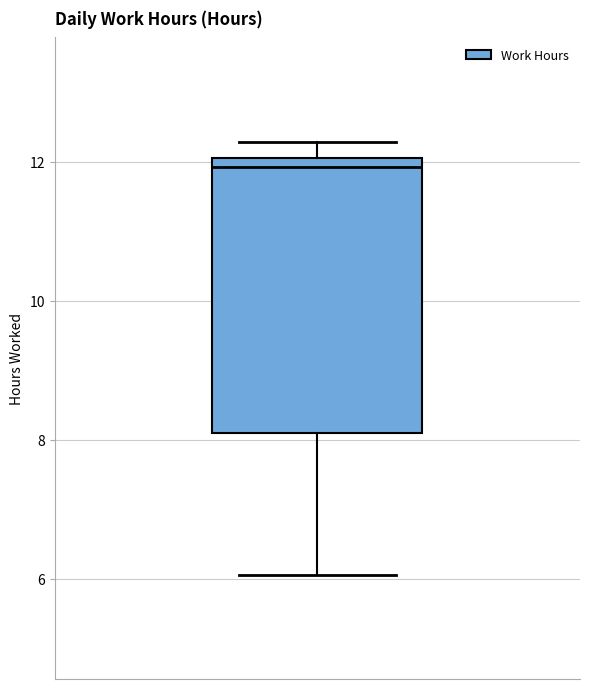

Read this box plot against the y-axis: the position of the median line, the range covered by the box, and the ends of both whiskers. The values are not printed on the chart, so give them approximately, as read against the axis.

median 12.0 (just below the box's upper edge), box 8.2 to 12.0, whiskers 6.0 to 12.2